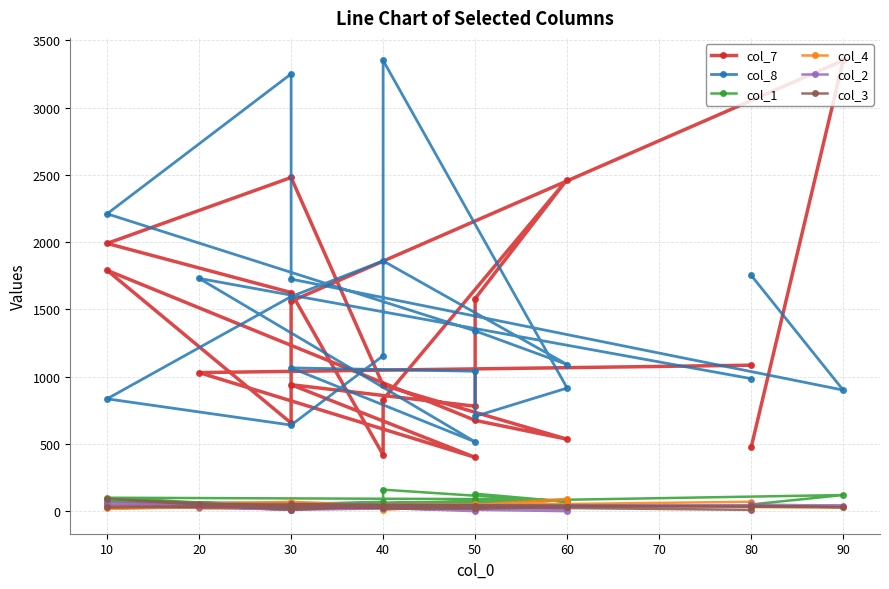

What are all the series names shown in the legend?

col_7, col_8, col_1, col_4, col_2, col_3